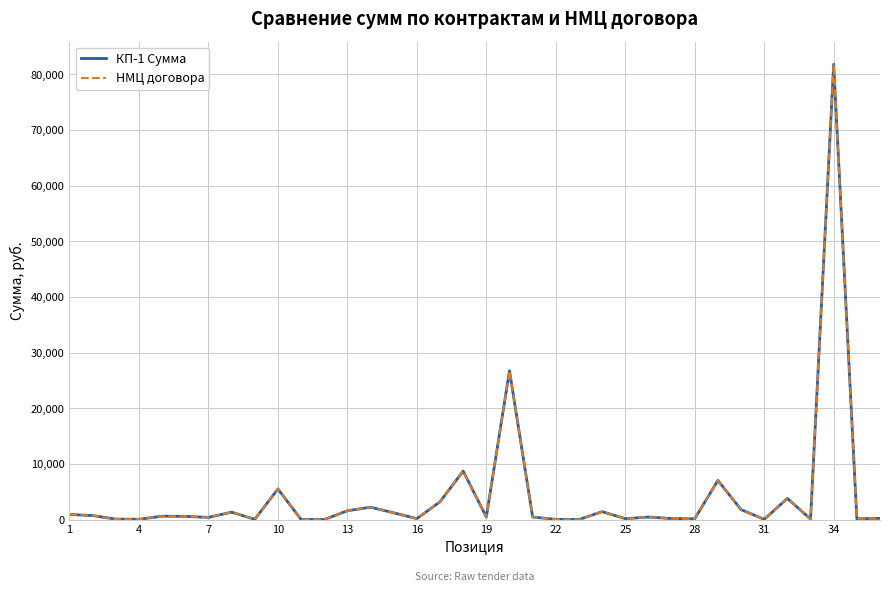

At which category is the sum across all series the highest?

34